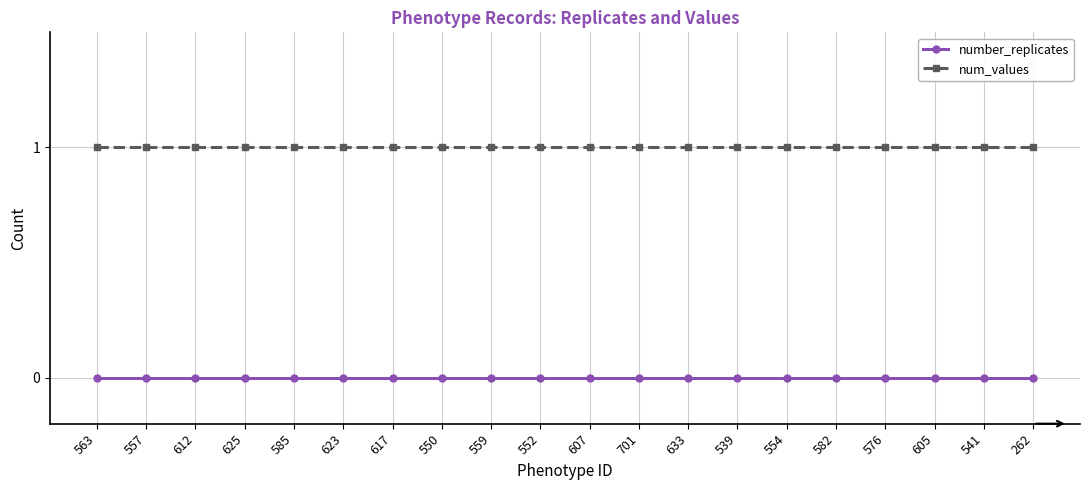

How many data points does each series have?

20